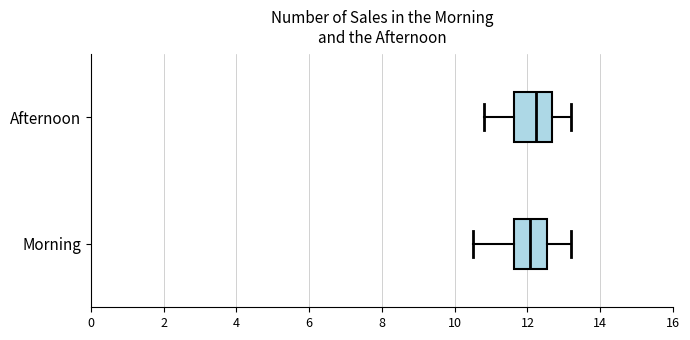

Where does the right whisker of the box for Morning end on the x-axis? The values are not printed on the chart, so give them approximately, as read against the axis.

13.2